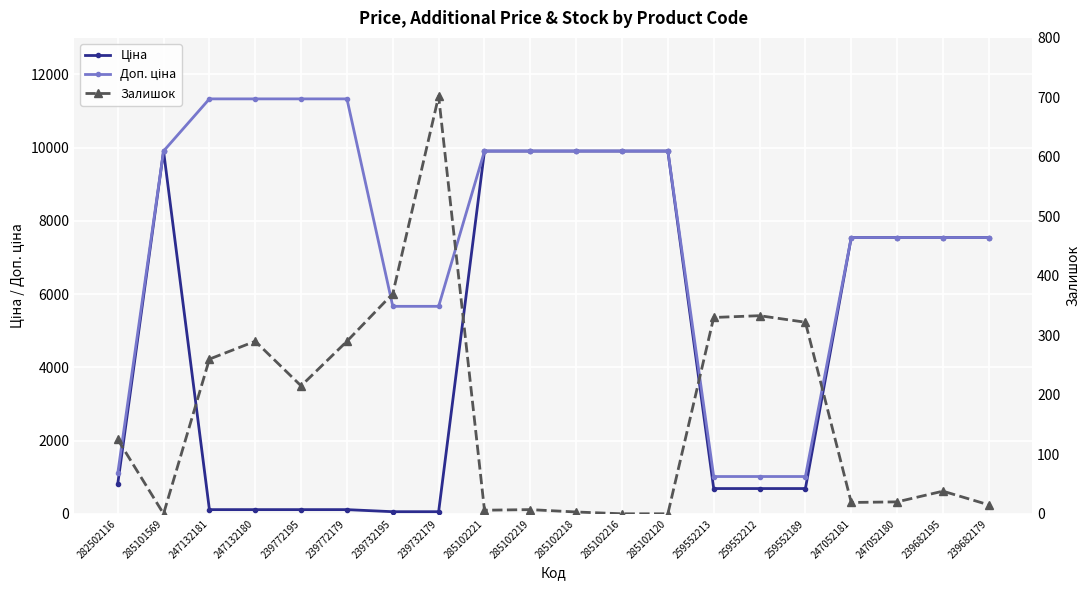

In Ціна, how many points are higher than both neighbors (excluding endpoints)?

1